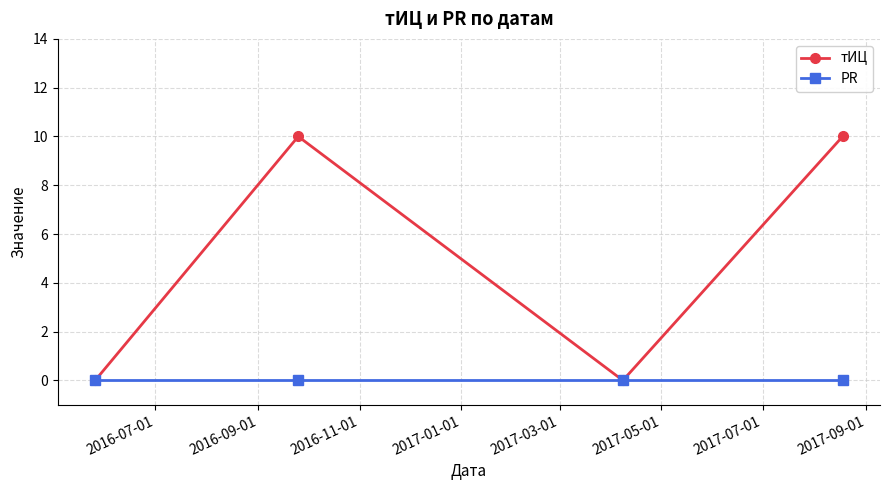

List the series in order of their peak value, lowest first.

PR, тИЦ